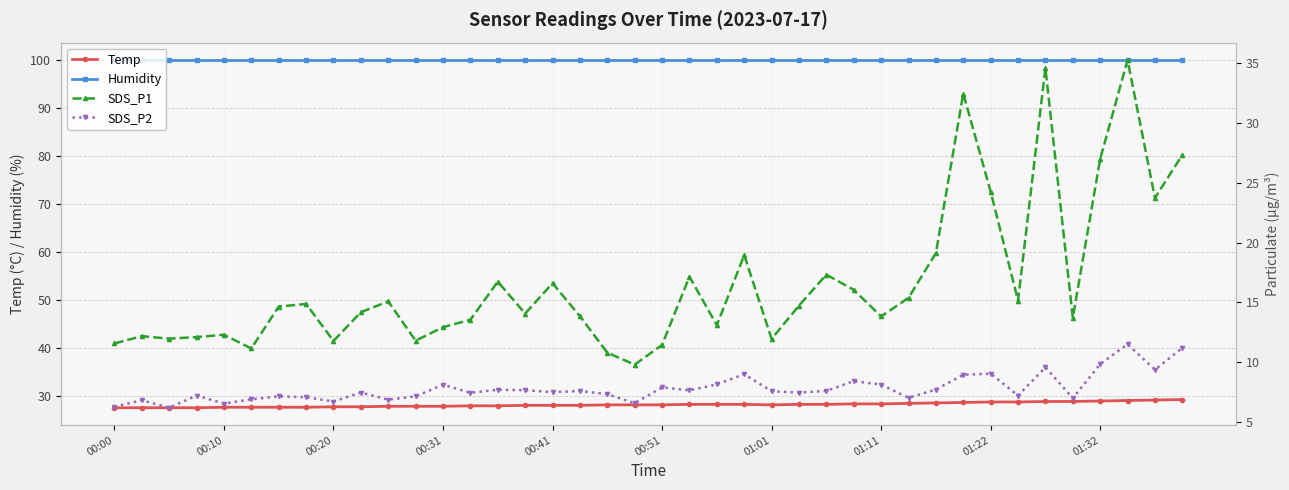

How many data points in SDS_P1 are less than 14?

18